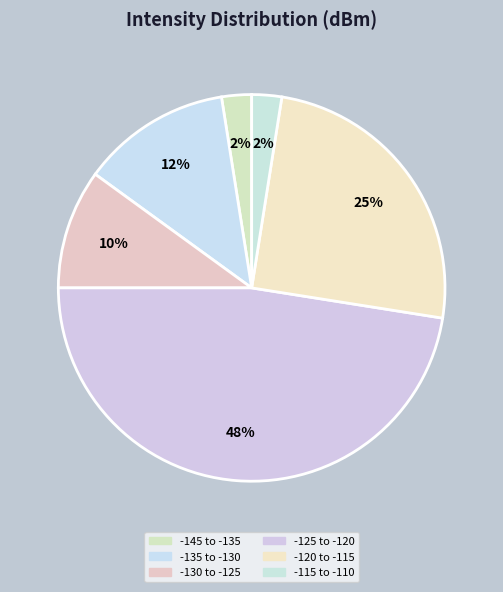

Count the number of slices in the pie.

6